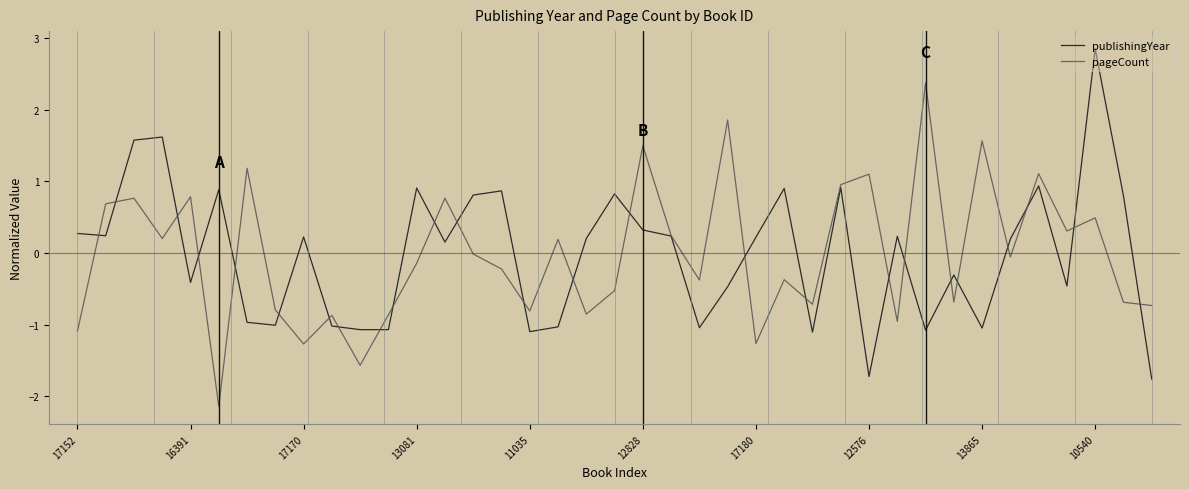

What is the maximum value shown in the chart?

2.8